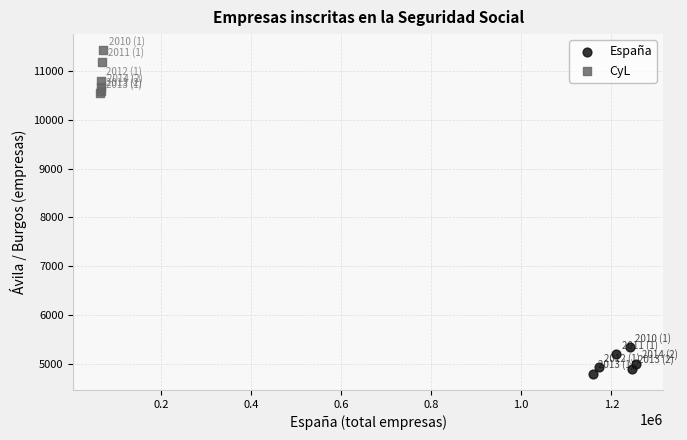

Which series has the widest spread of Y values?

CyL